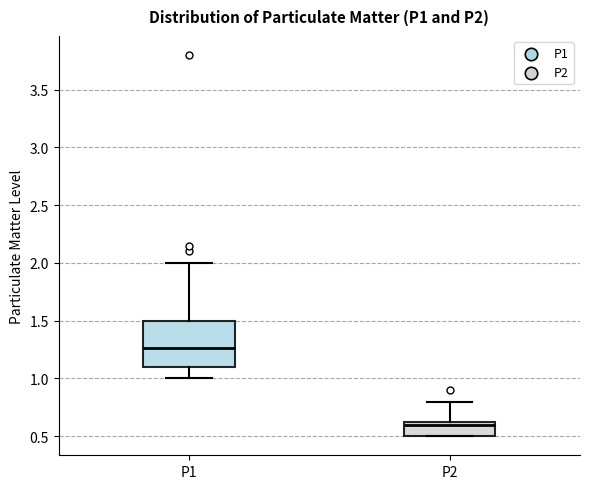

Where is the lower edge of the box for P2 on the y-axis? The values are not printed on the chart, so give them approximately, as read against the axis.

0.50